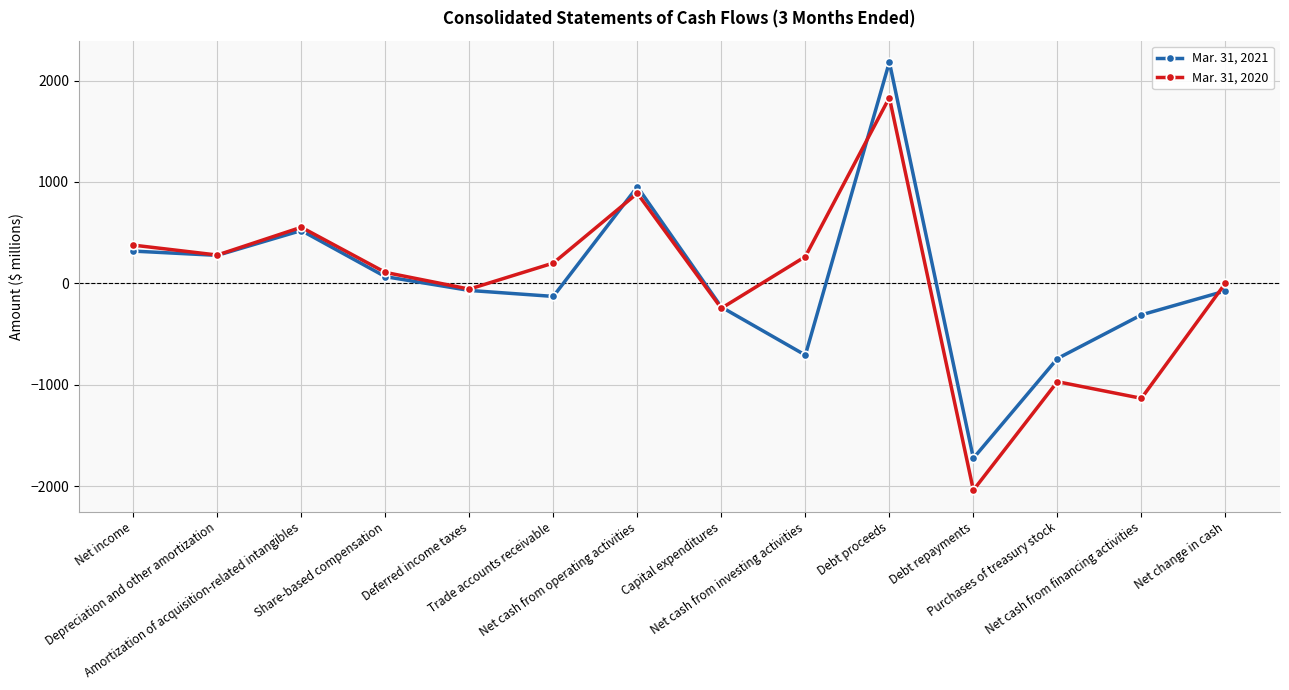

What is the minimum value shown in the chart?

-2040